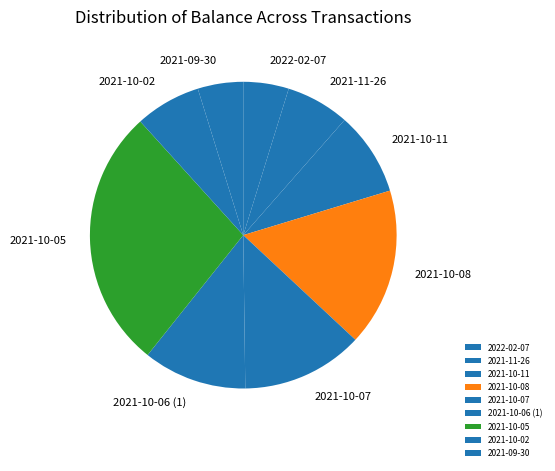

Count the number of slices in the pie.

9